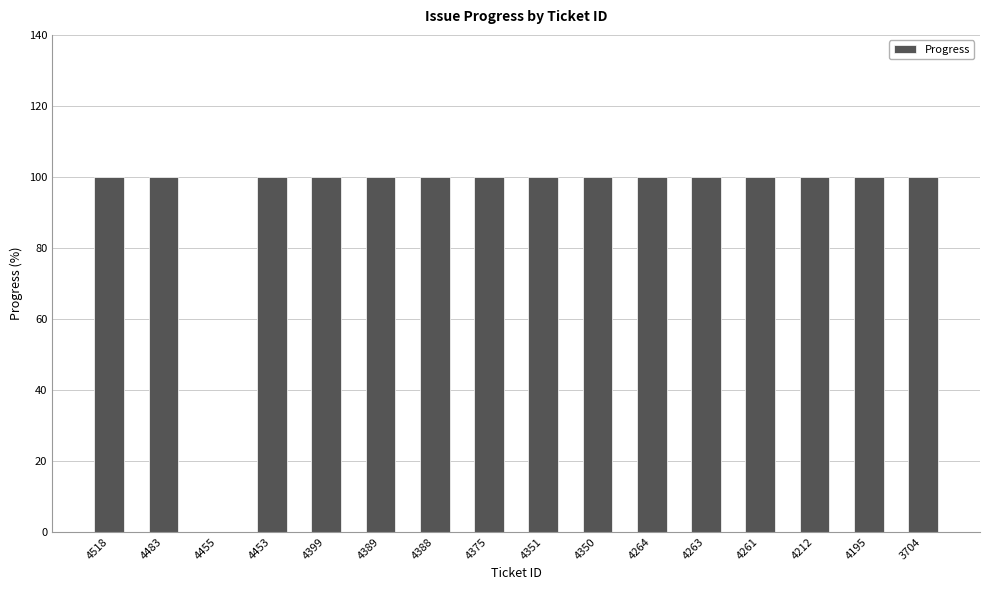

What is the sum of the values at 4263 and 4389?

200